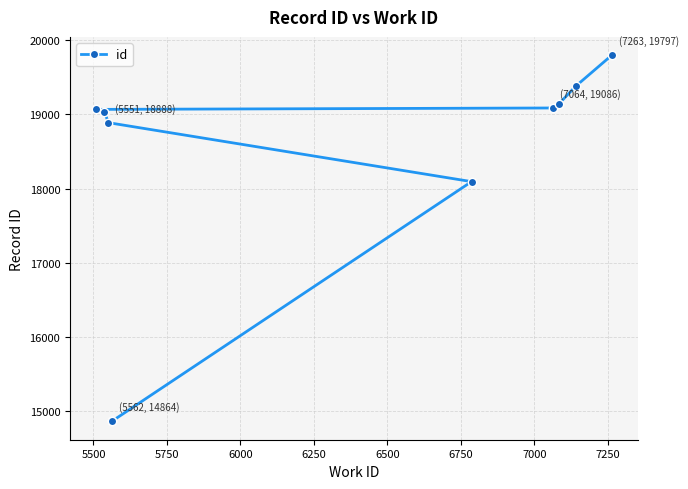

What is the greatest value displayed?

19797